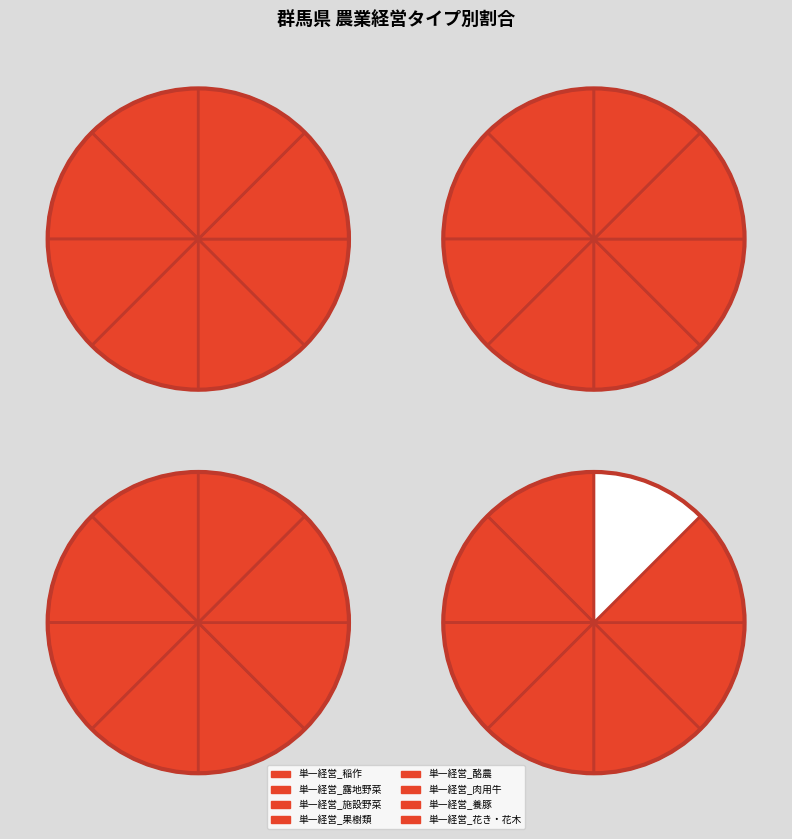

How many segments does this pie chart have?

8